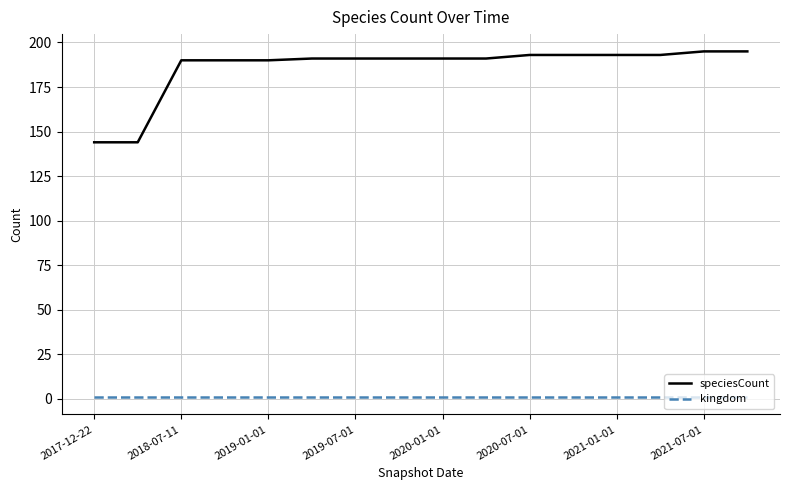

Reading left to right, what are all the values shown in this chart?

speciesCount: 144	144	190	190	190	191	191	191	191	191	193	193	193	193	195	195
kingdom: 1	1	1	1	1	1	1	1	1	1	1	1	1	1	1	1